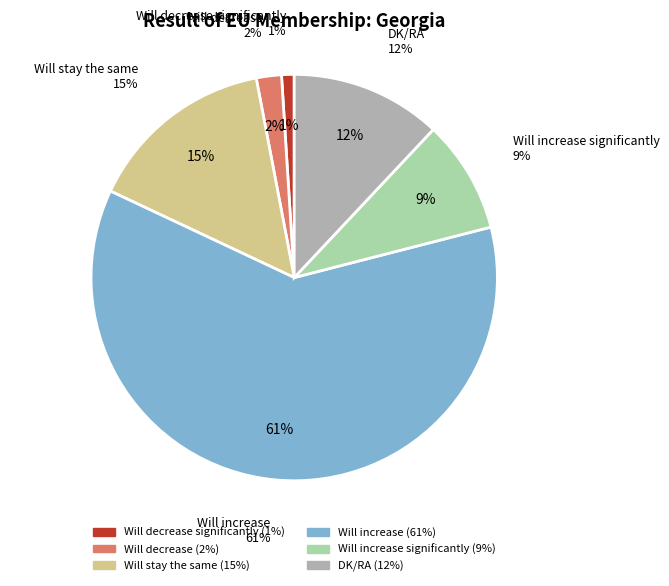

Which category has the smallest portion of the pie?

Will decrease significantly